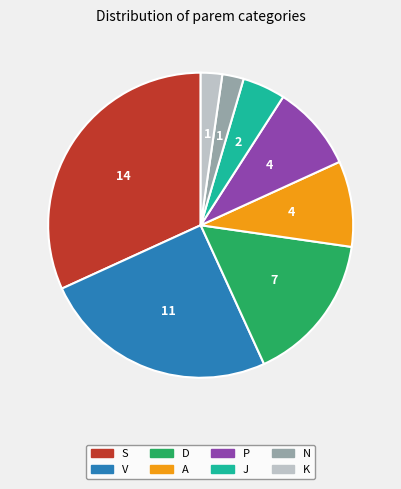

Count the number of slices in the pie.

8